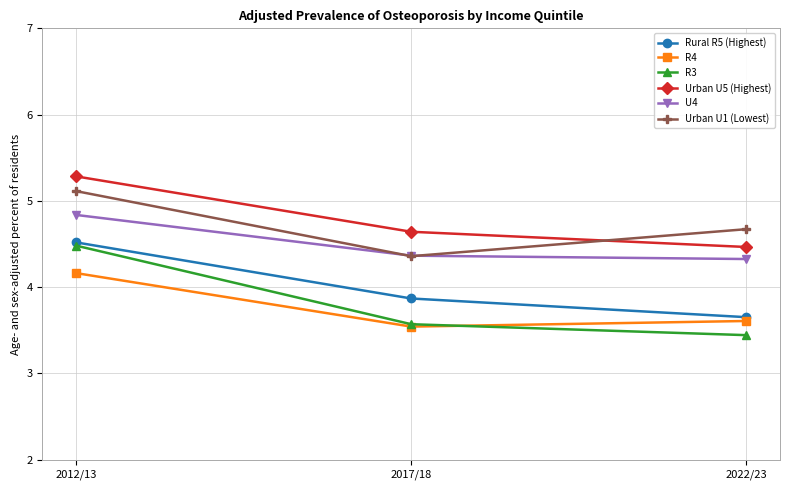

At 2022/23, list the series in order from largest to smallest.

Urban U1 (Lowest), Urban U5 (Highest), U4, Rural R5 (Highest), R4, R3